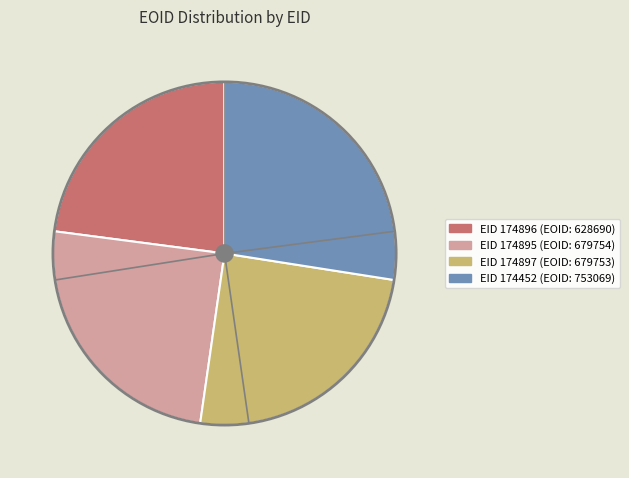

Does any single category account for the majority?

No